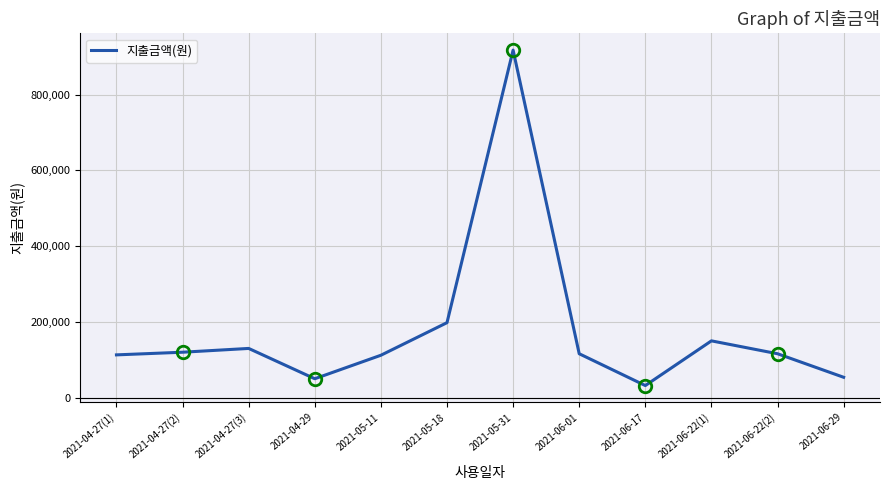

The value at 2021-04-27(3) is 85275. True or false?

False